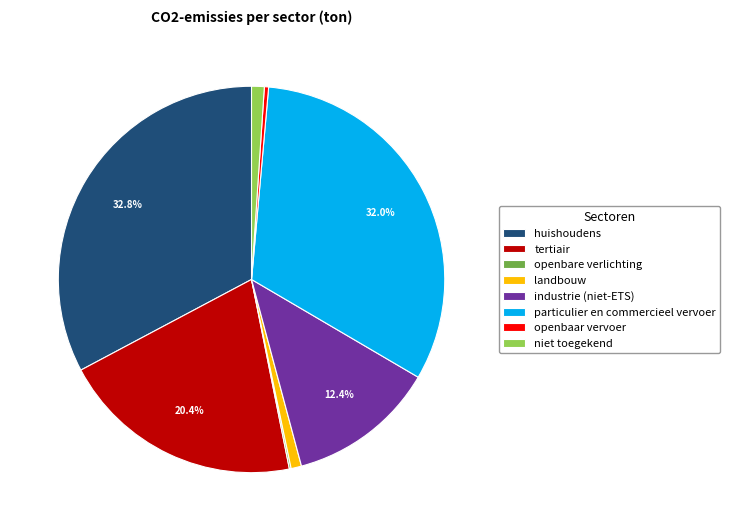

What portion of the pie excludes huishoudens?

67.2%